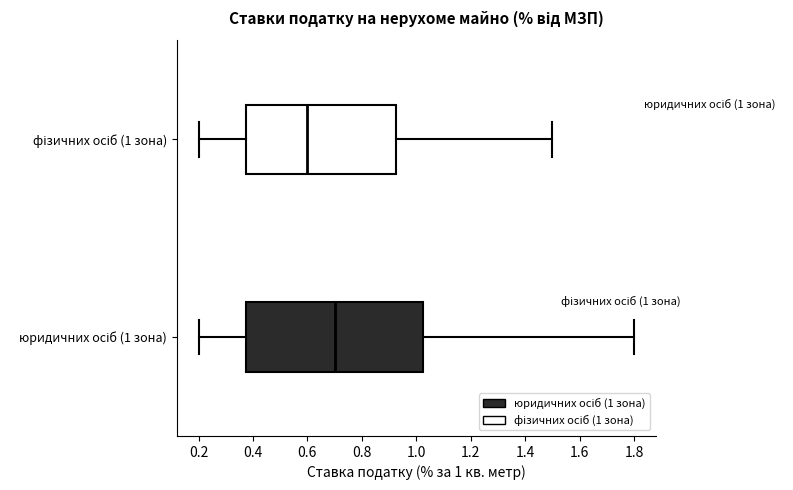

Which box's median line is the furthest to the left?

фізичних осіб (1 зона)